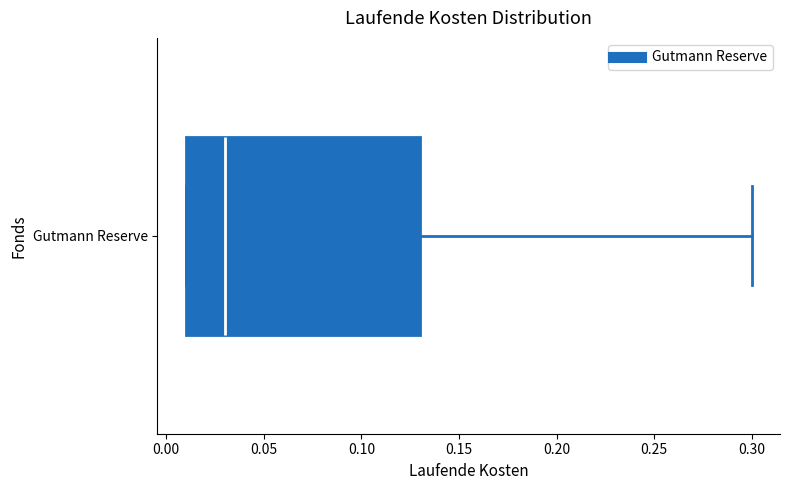

Where is the left edge of the box for Gutmann Reserve on the x-axis? The values are not printed on the chart, so give them approximately, as read against the axis.

0.01